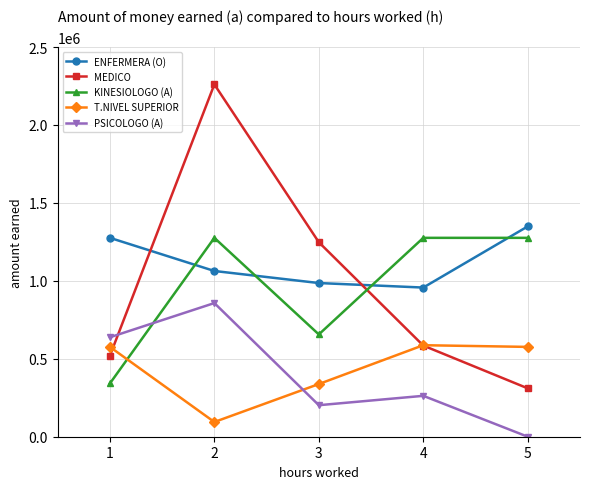

What is the spread (max minus min) of values at 2?

2165809